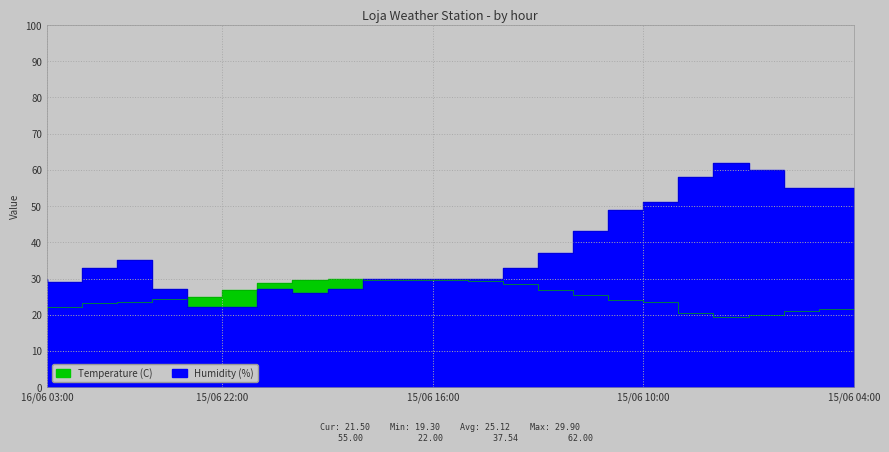

At which category is the sum across all series the highest?

15/06 07:00